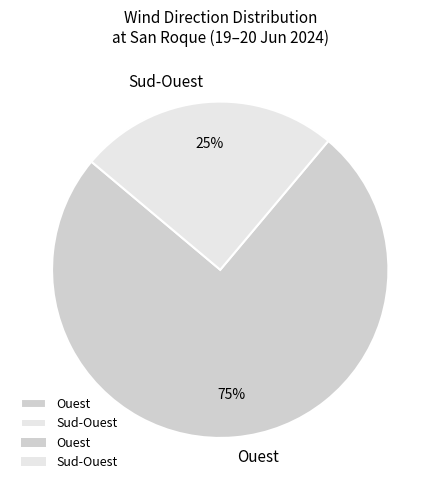

What is the ratio of the value at Ouest to the value at Sud-Ouest?

3.0